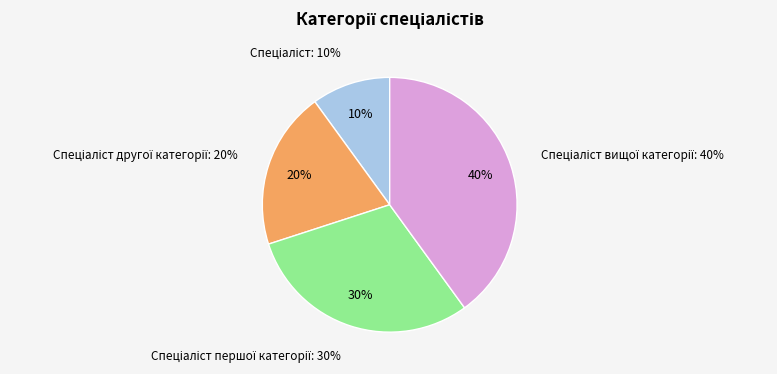

What is the largest slice in the pie chart?

Спеціаліст вищої категорії